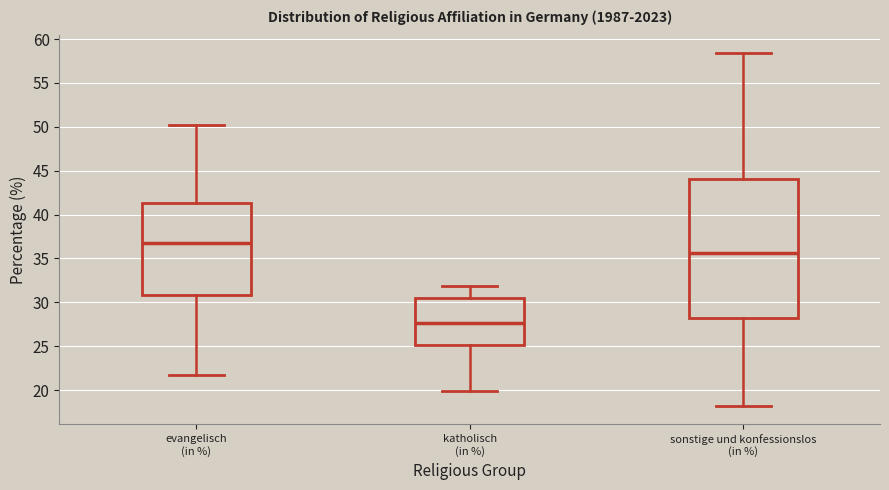

Reading left to right, transcribe this box plot: for each box, give where its median line is, the range the box spans, and where its two whiskers end, as read against the y-axis. The values are not printed on the chart, so give them approximately, as read against the axis.

evangelisch (in %): median 36.5, box 31.0 to 41.5, whiskers 21.5 to 50.0
katholisch (in %): median 27.5, box 25.0 to 30.5, whiskers 20.0 to 32.0
sonstige und konfessionslos (in %): median 35.5, box 28.5 to 44.0, whiskers 18.0 to 58.5